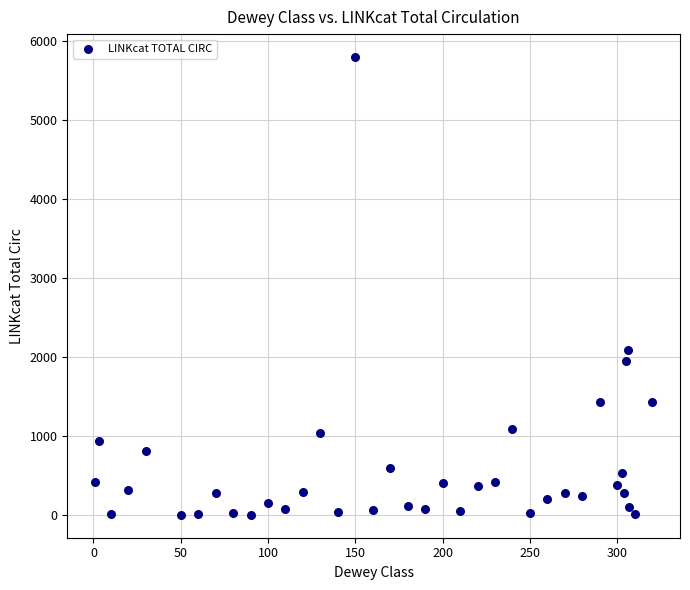

What Y value in the scatter plot is closest to 2905?

2094